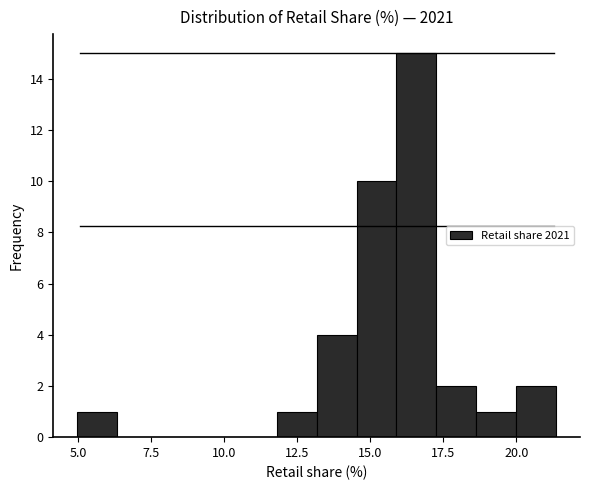

Around what value on the x-axis is the tallest bar? Give the approximate position of its centre, as read against the axis.

16.5